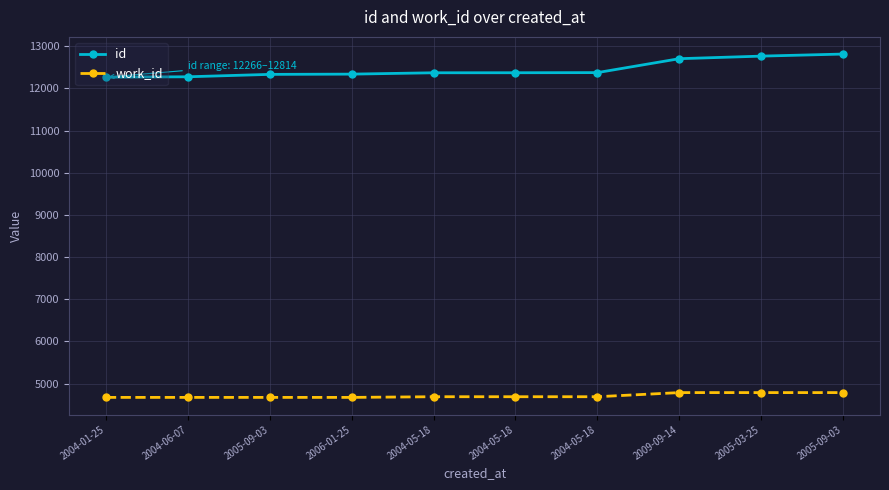

How many data points does each series have?

10